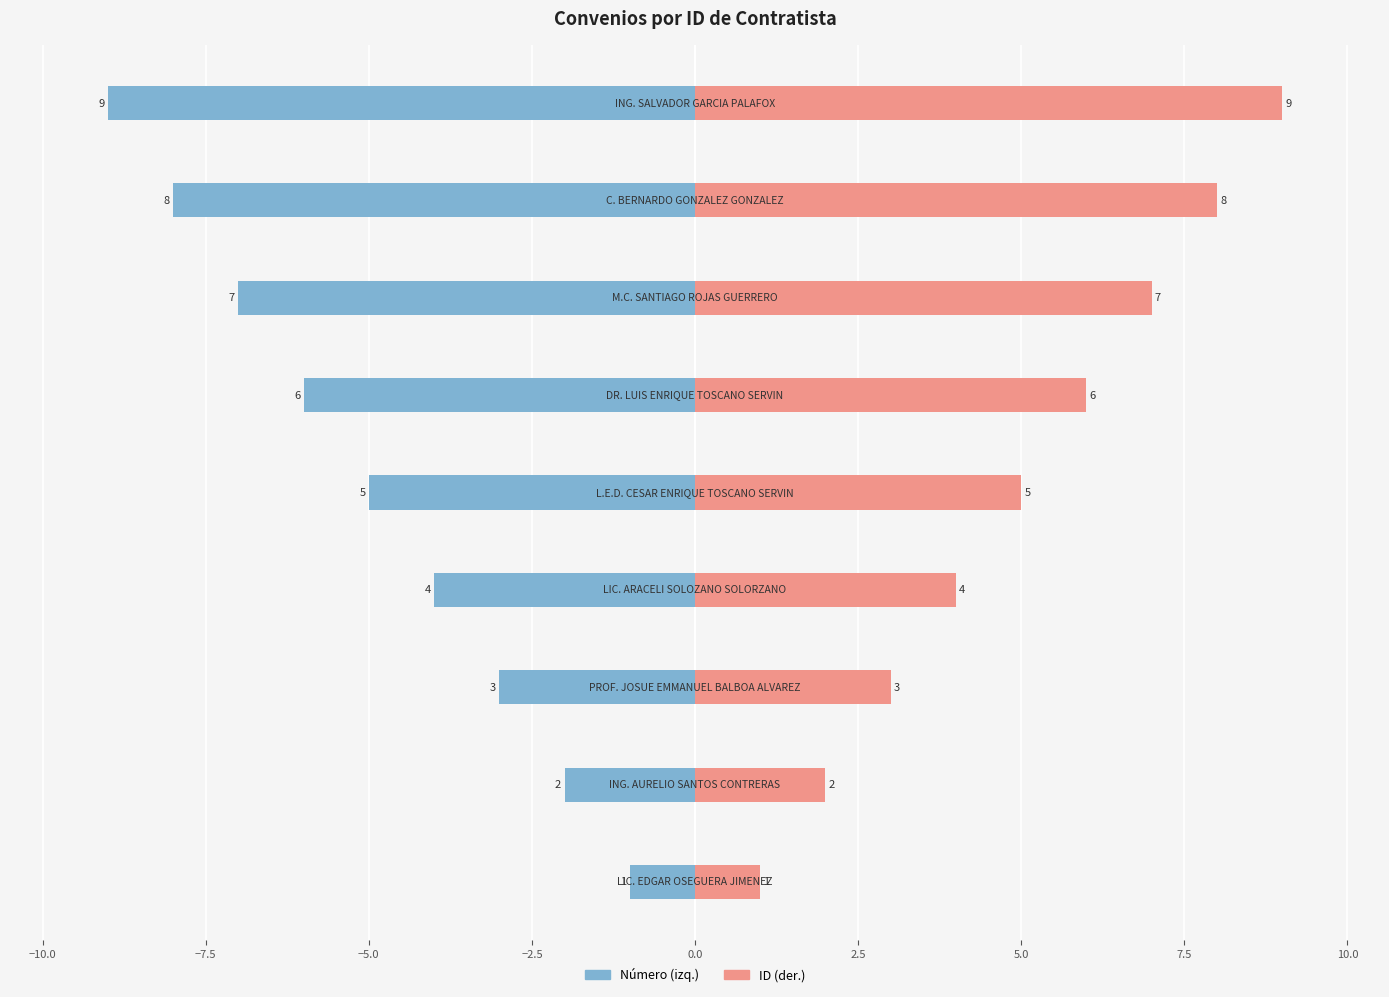

What is the difference between the second highest and minimum values in the ID (der.) series?

7